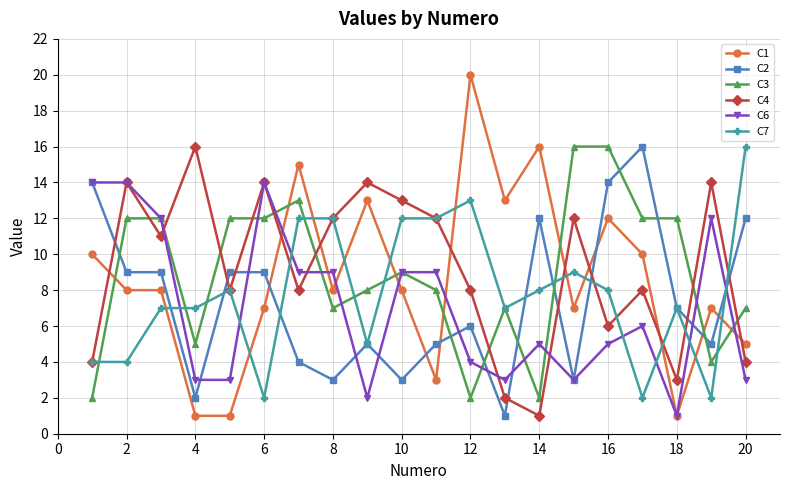

How many values in the C2 series are below 7?

10